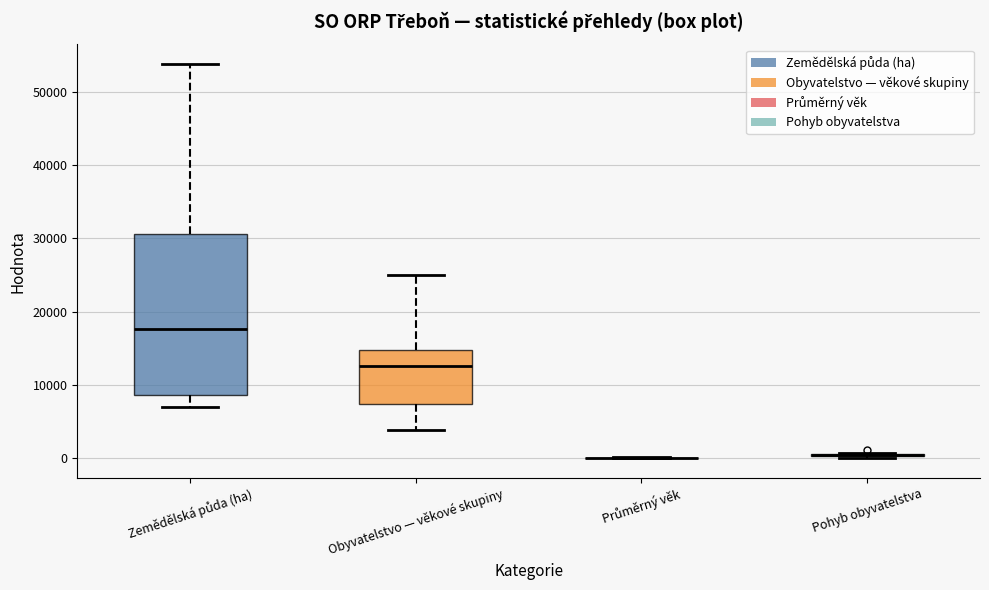

Reading left to right, read every box against the y-axis: the position of its median line, the range the box covers, and the ends of its whiskers. The values are not printed on the chart, so give them approximately, as read against the axis.

Zemědělská půda (ha): median 18000, box 9000 to 31000, whiskers 7000 to 54000
Obyvatelstvo — věkové skupiny: median 12000, box 7000 to 15000, whiskers 4000 to 25000
Průměrný věk: box collapsed to a line at 0, whiskers 0 to 0
Pohyb obyvatelstva: box collapsed to a line at 0, whiskers 0 to 1000